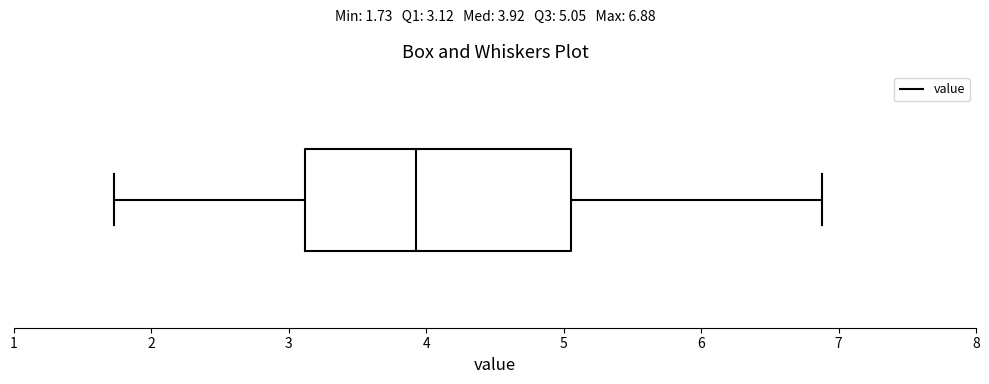

Read this box plot against the x-axis: the position of the median line, the range covered by the box, and the ends of both whiskers. The values are not printed on the chart, so give them approximately, as read against the axis.

median 3.9, box 3.1 to 5.1, whiskers 1.7 to 6.9